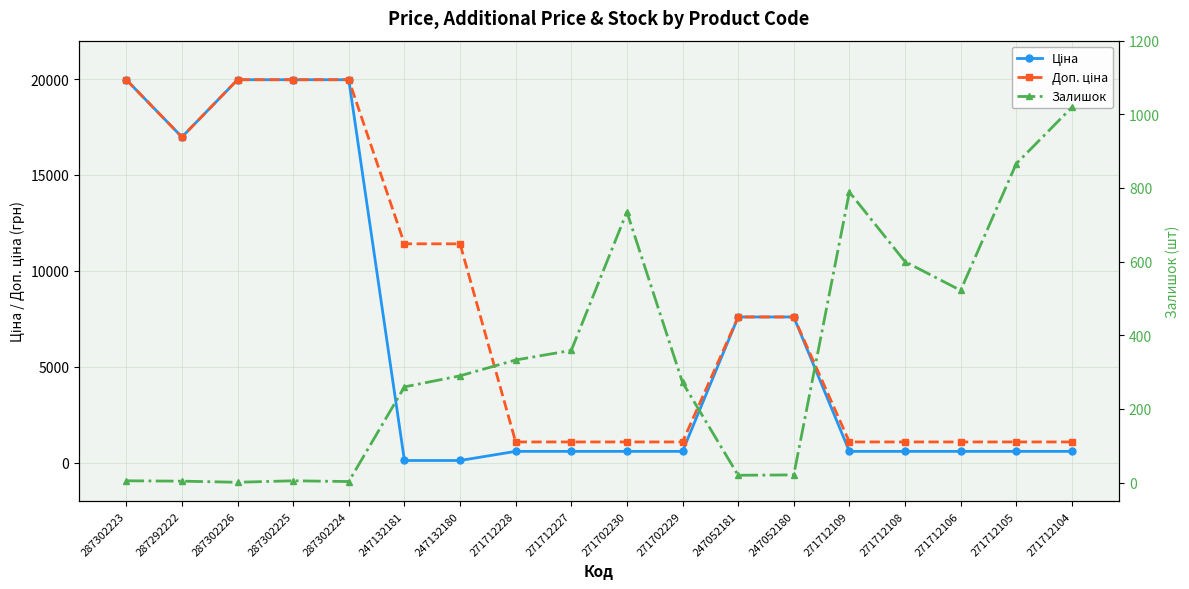

True or false: Ціна and Доп. ціна cross at least once.

False